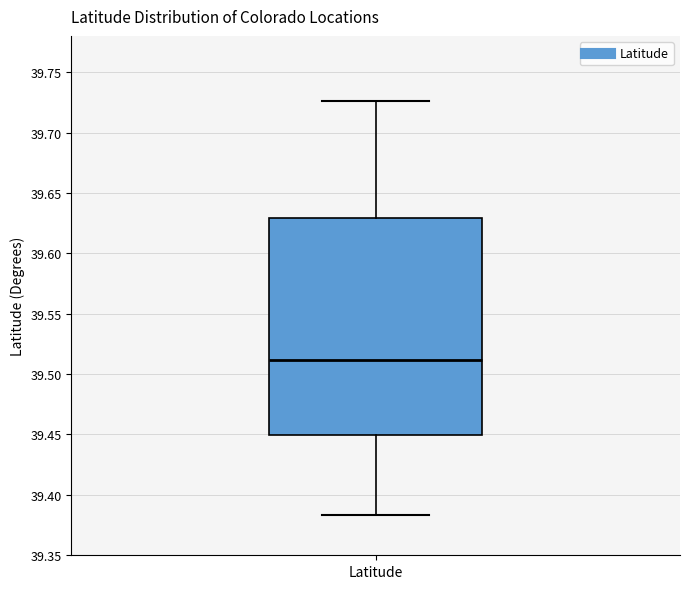

Where does the lower whisker of the box for Latitude end on the y-axis? The values are not printed on the chart, so give them approximately, as read against the axis.

39.385